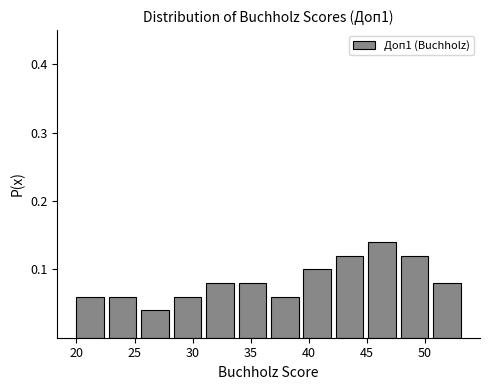

Reading left to right, transcribe this chart: for each bar, give the range it covers on the x-axis and its height. Neither the bar edges nor the heights are printed on the chart, so give them approximately, as read against the axes.

20.0 to 23.0: 0.06
23.0 to 25.5: 0.06
25.5 to 28.5: 0.04
28.5 to 31.0: 0.06
31.0 to 34.0: 0.08
34.0 to 37.0: 0.08
37.0 to 39.5: 0.06
39.5 to 42.5: 0.10
42.5 to 45.0: 0.12
45.0 to 48.0: 0.14
48.0 to 50.5: 0.12
50.5 to 53.5: 0.08